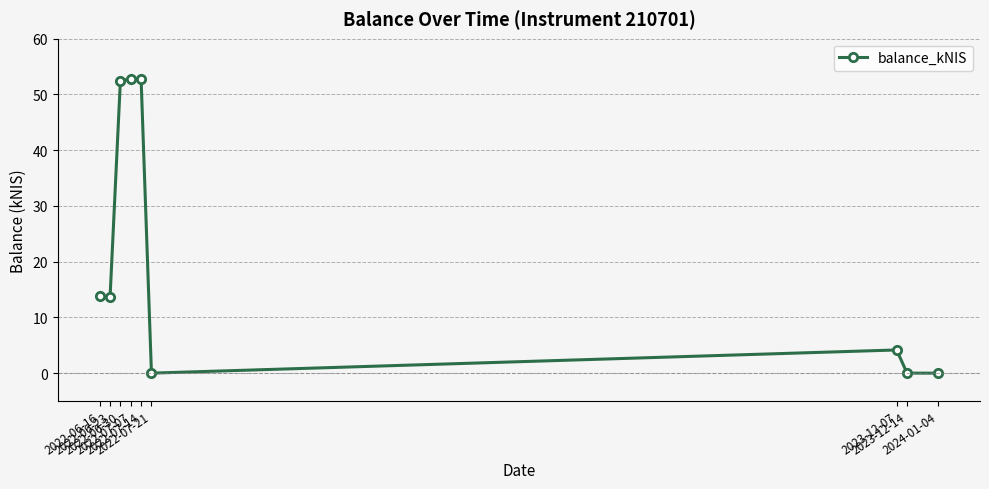

What is the label of the 4th point from the right?

2022-07-21